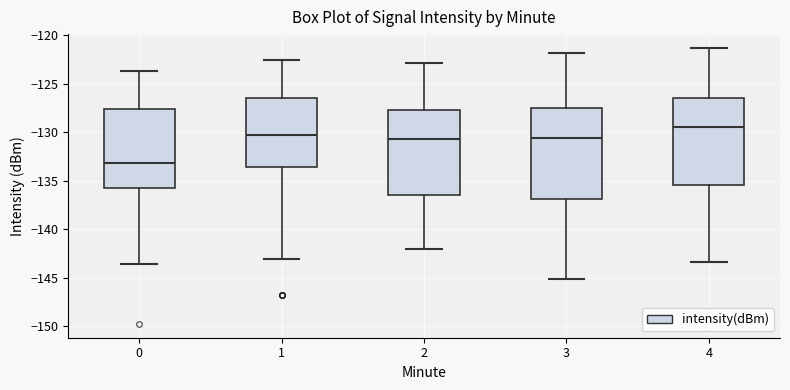

Reading left to right, read every box against the y-axis: the position of its median line, the range the box covers, and the ends of its whiskers. The values are not printed on the chart, so give them approximately, as read against the axis.

0: median -133.0, box -136.0 to -127.5, whiskers -143.5 to -123.5
1: median -130.5, box -133.5 to -126.5, whiskers -143.0 to -122.5
2: median -130.5, box -136.5 to -127.5, whiskers -142.0 to -123.0
3: median -130.5, box -137.0 to -127.5, whiskers -145.0 to -122.0
4: median -129.5, box -135.5 to -126.5, whiskers -143.5 to -121.5